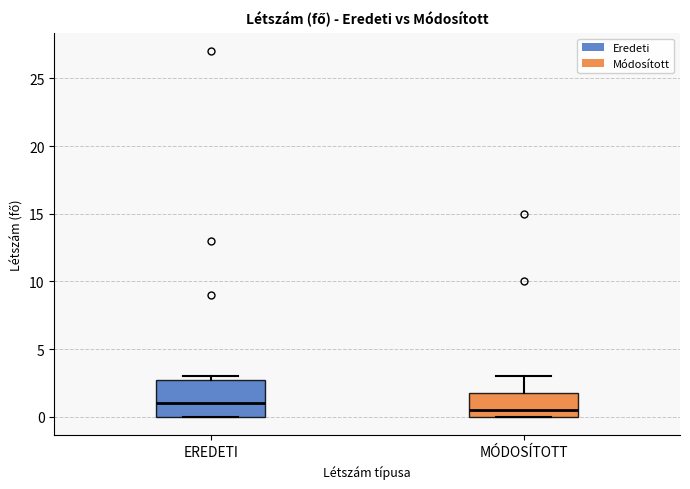

Where is the upper edge of the box for MÓDOSÍTOTT on the y-axis? The values are not printed on the chart, so give them approximately, as read against the axis.

2.0